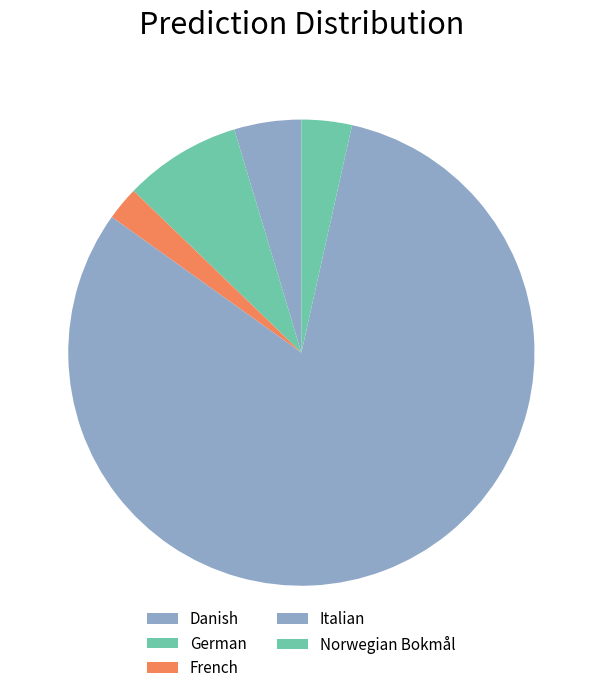

To the nearest percent, what is the difference between the Norwegian Bokmål and Italian slice percentages?

78%